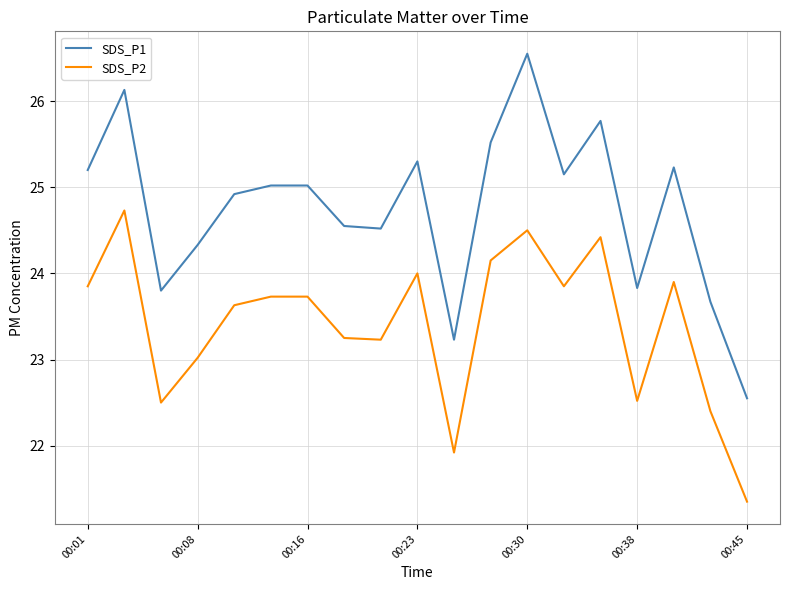

What is the minimum value for SDS_P2?

21.4